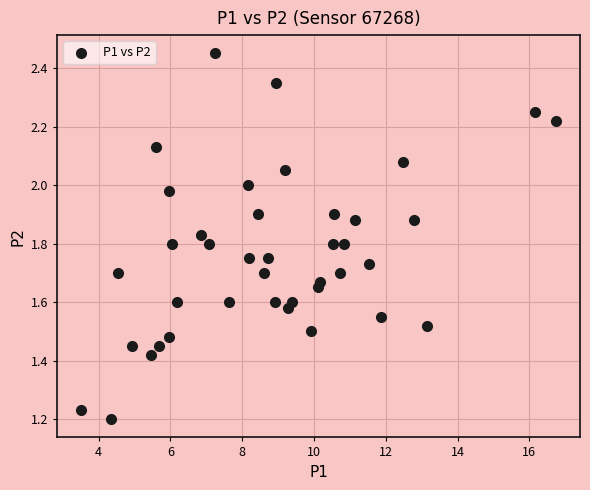

What is the range of X values (max minus min)?

13.2